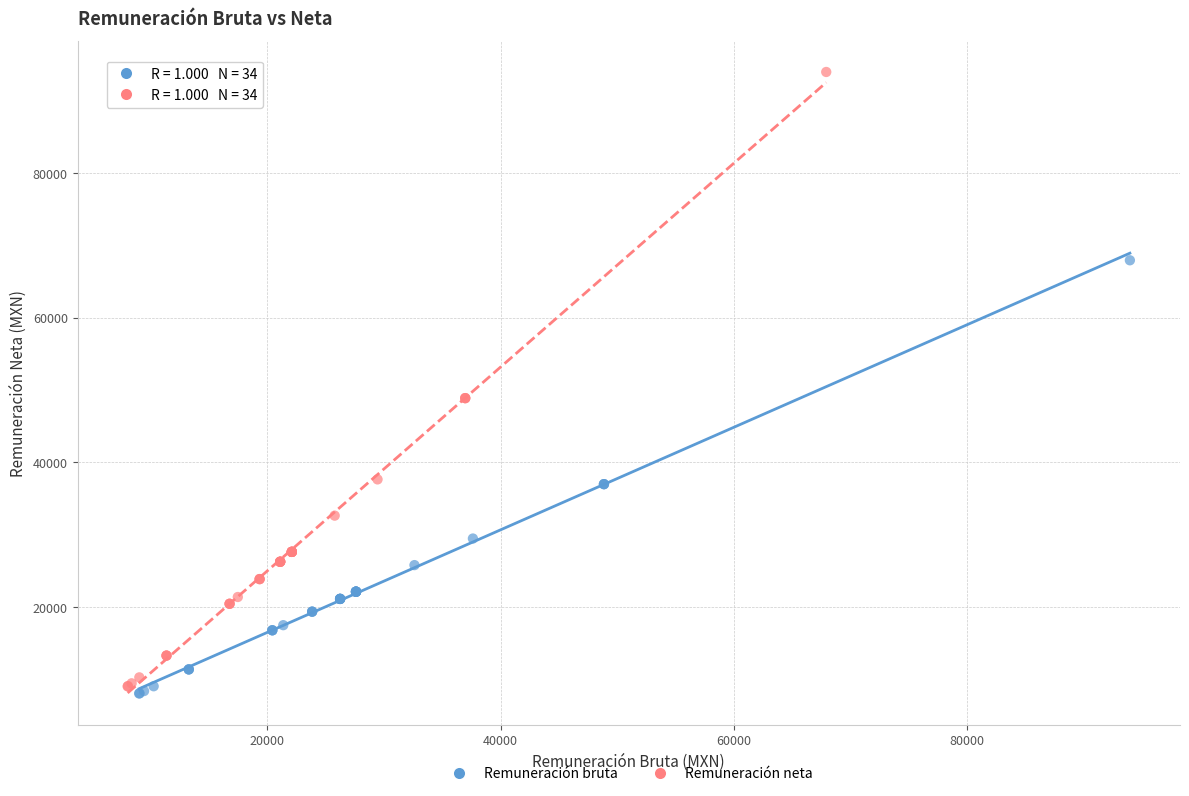

Which series reaches the minimum Y coordinate?

Remuneración bruta